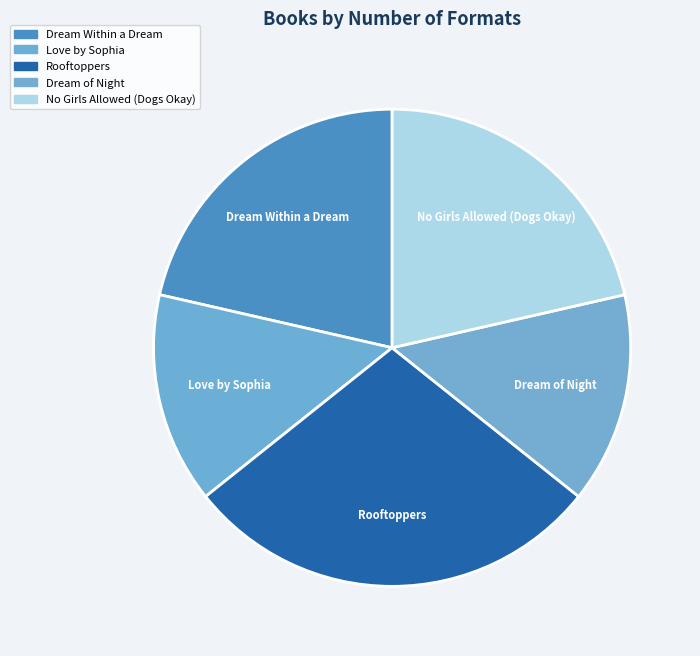

Is it true that Love by Sophia is 14% of the pie?

True